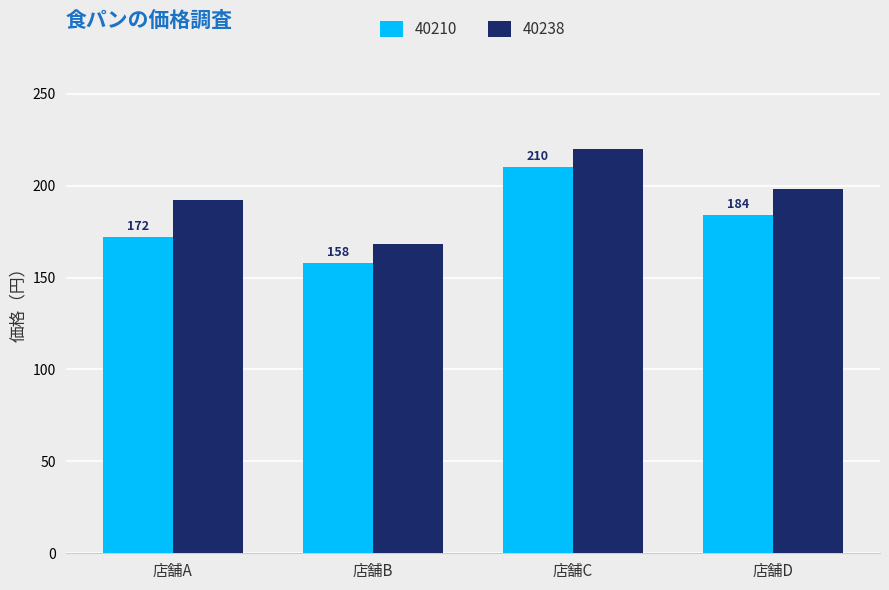

Count the 40210 values in the range 172 to 210.

3